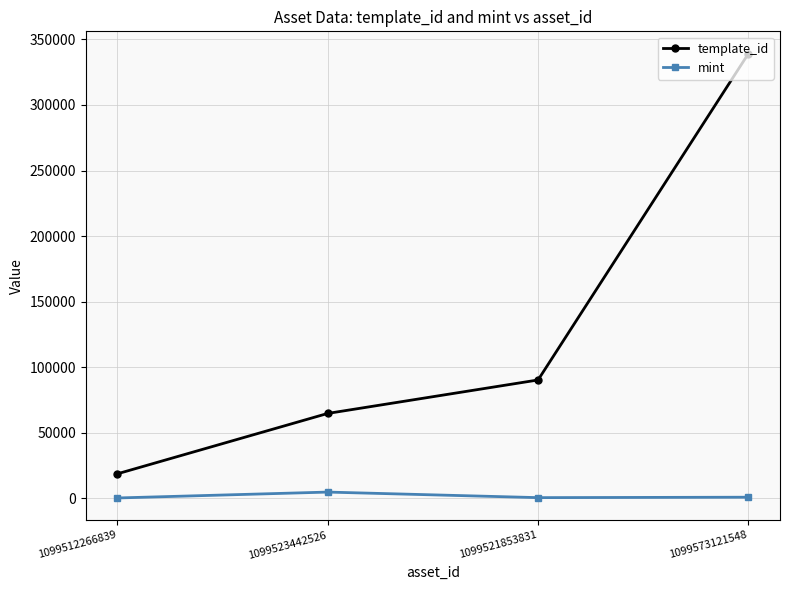

What is the value of the mint point at the 3rd from the left?

416